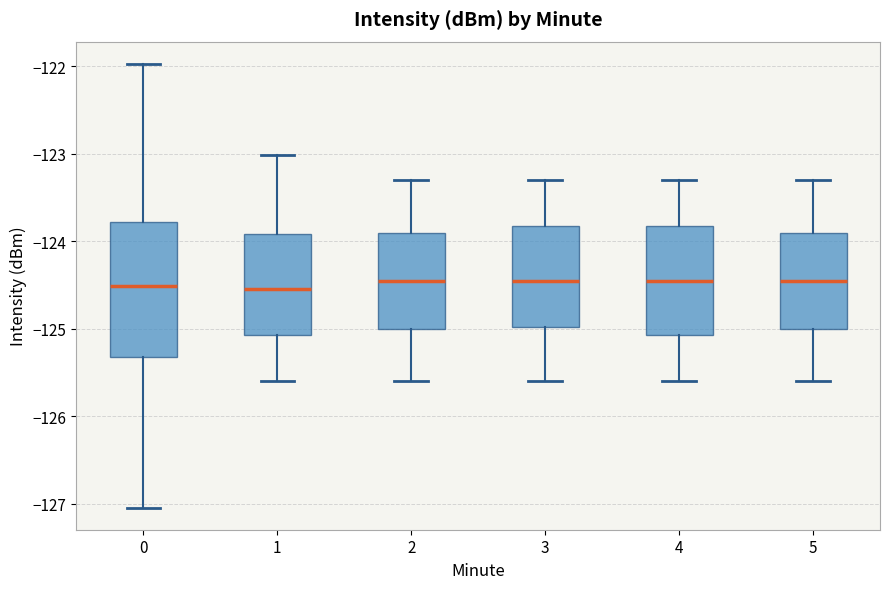

Reading left to right, read every box against the y-axis: the position of its median line, the range the box covers, and the ends of its whiskers. The values are not printed on the chart, so give them approximately, as read against the axis.

0: median -124.5, box -125.3 to -123.8, whiskers -127.0 to -122.0
1: median -124.5, box -125.1 to -123.9, whiskers -125.6 to -123.0
2: median -124.4, box -125.0 to -123.9, whiskers -125.6 to -123.3
3: median -124.4, box -125.0 to -123.8, whiskers -125.6 to -123.3
4: median -124.4, box -125.1 to -123.8, whiskers -125.6 to -123.3
5: median -124.4, box -125.0 to -123.9, whiskers -125.6 to -123.3